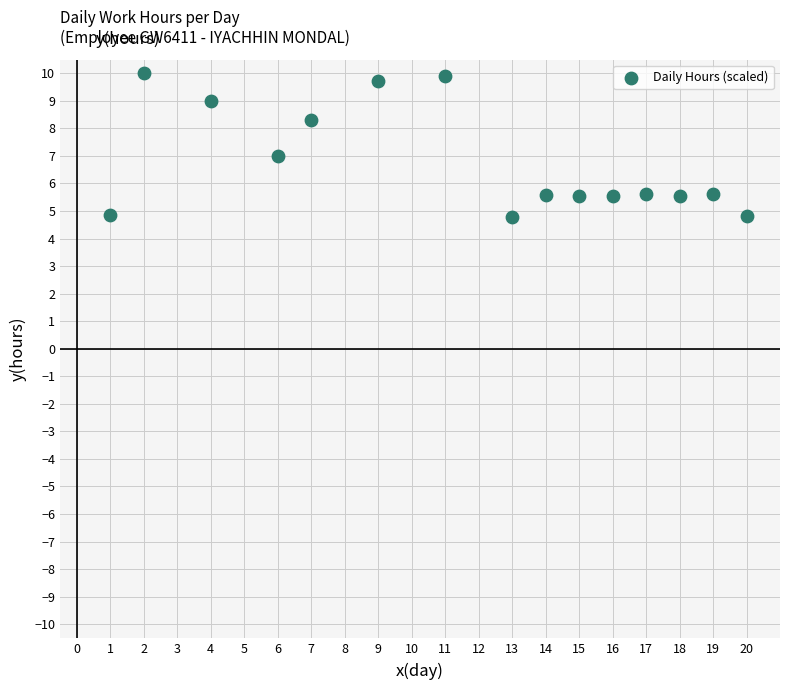

What is the range of Y values (max minus min)?

5.2